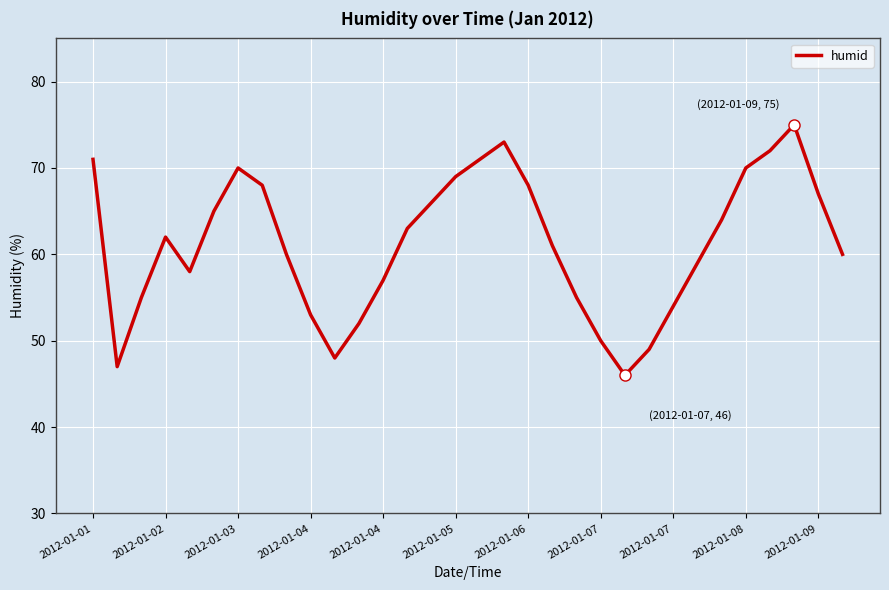

What is the smallest value displayed?

46